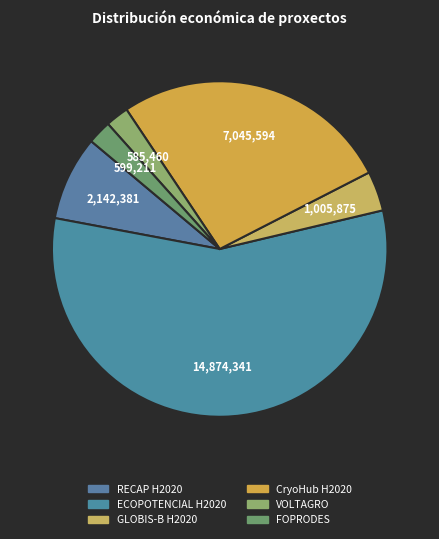

Rank the categories by value from highest to lowest.

ECOPOTENCIAL H2020, CryoHub H2020, RECAP H2020, GLOBIS-B H2020, FOPRODES, VOLTAGRO